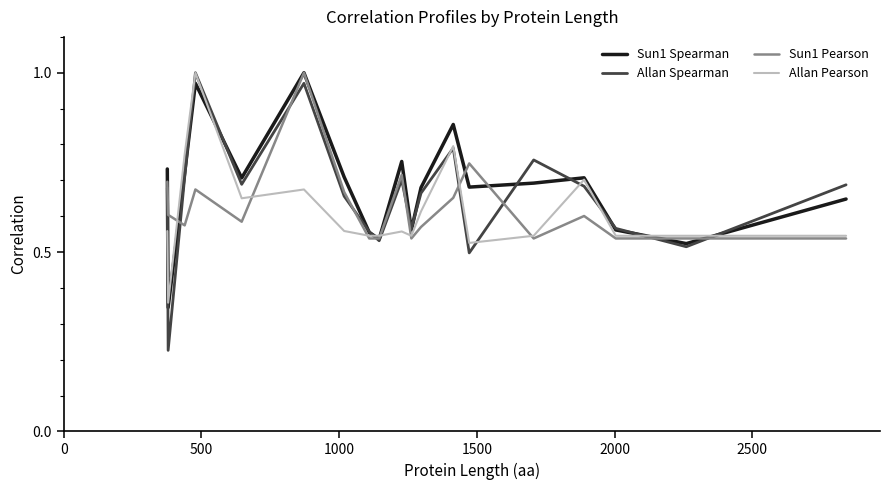

Which series has the widest spread of values?

Allan Spearman